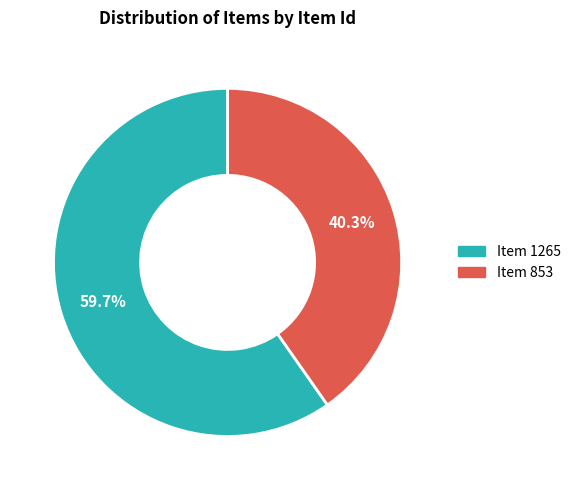

Which slice is the smallest?

Item 853